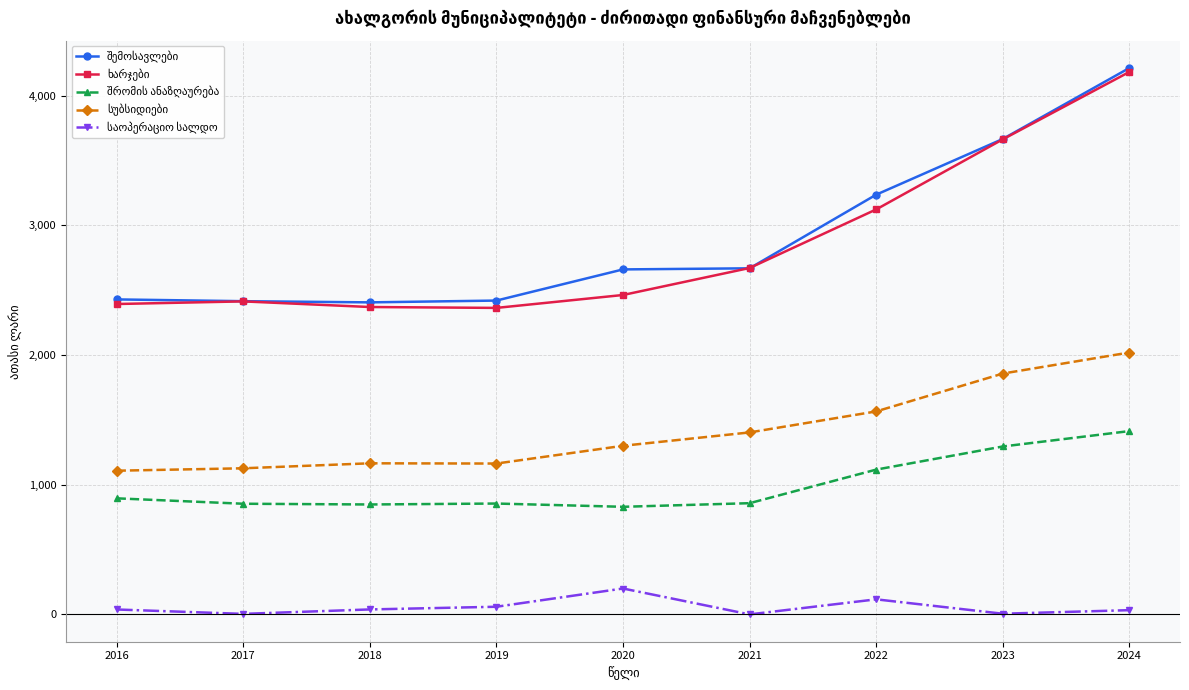

At which category is the sum across all series the highest?

2024